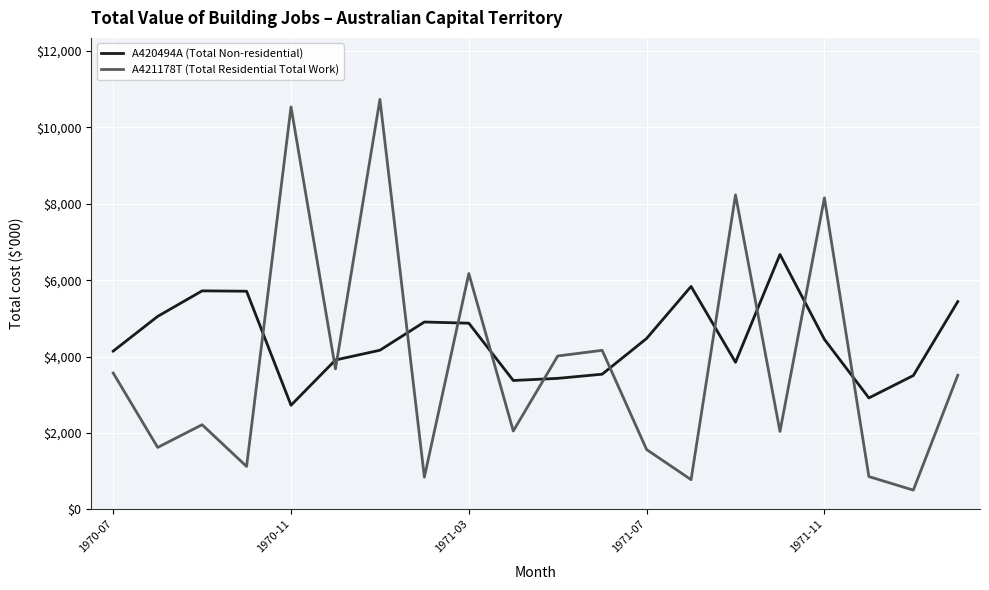

What is the average value of the A421178T (Total Residential Total Work) series?

3818